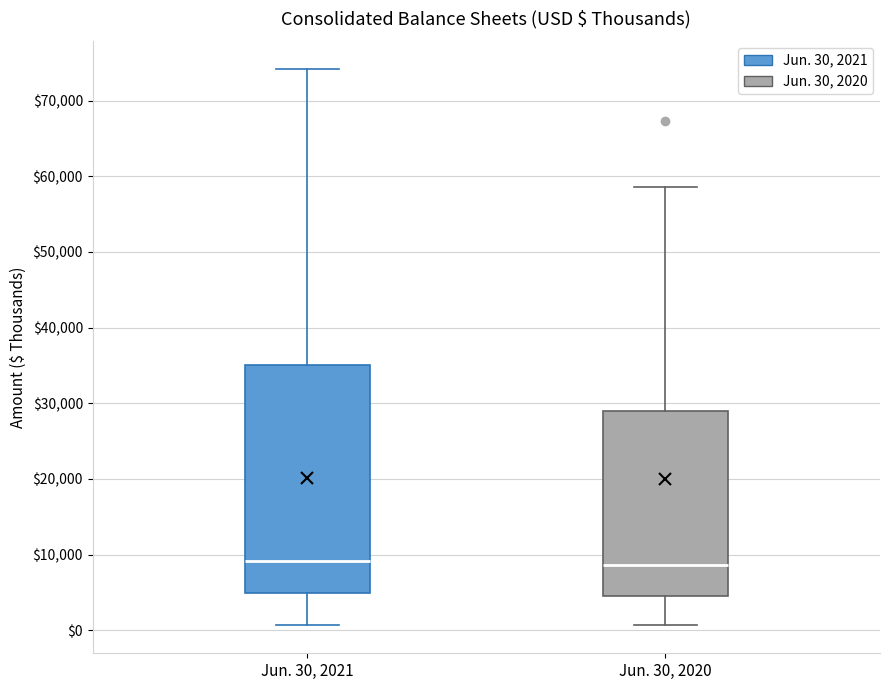

Reading left to right, read every box against the y-axis: the position of its median line, the range the box covers, and the ends of its whiskers. The values are not printed on the chart, so give them approximately, as read against the axis.

Jun. 30, 2021: median 9000, box 5000 to 35000, whiskers 1000 to 74000
Jun. 30, 2020: median 9000, box 5000 to 29000, whiskers 1000 to 59000